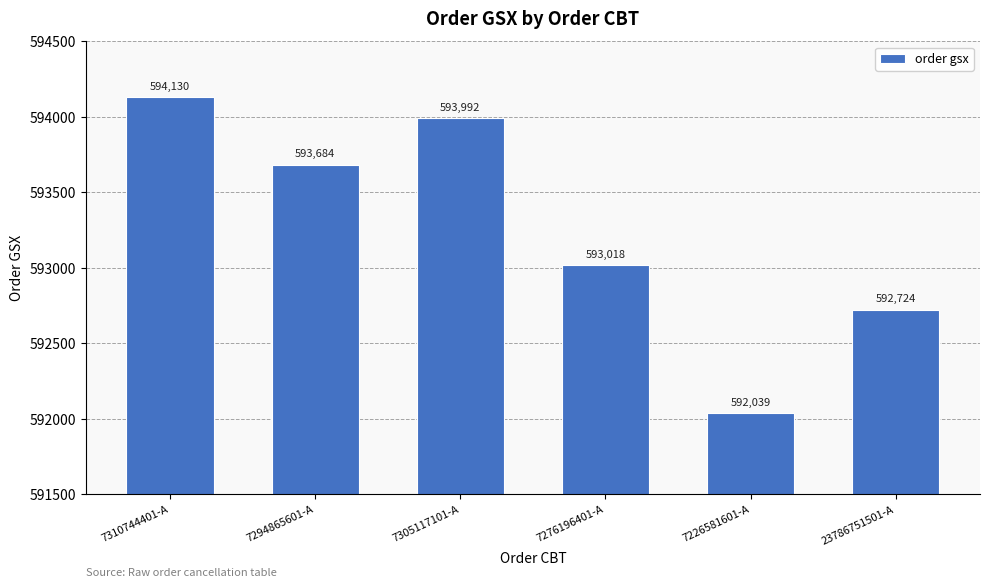

What is the label of the 6th bar from the right?

7310744401-A